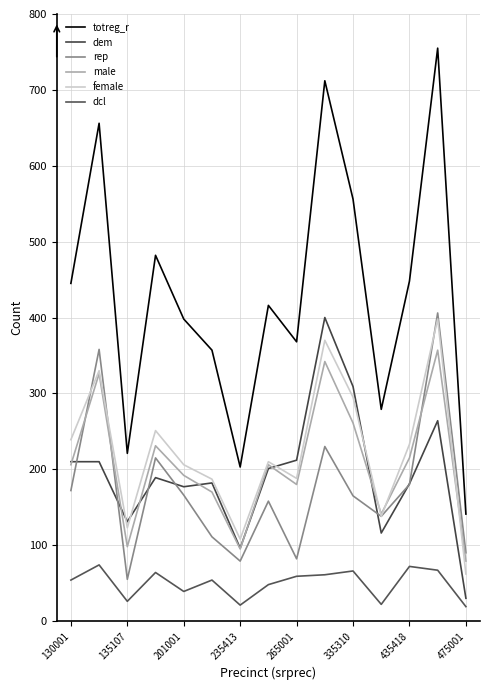

Does the chart display data point markers on the line(s)?

No